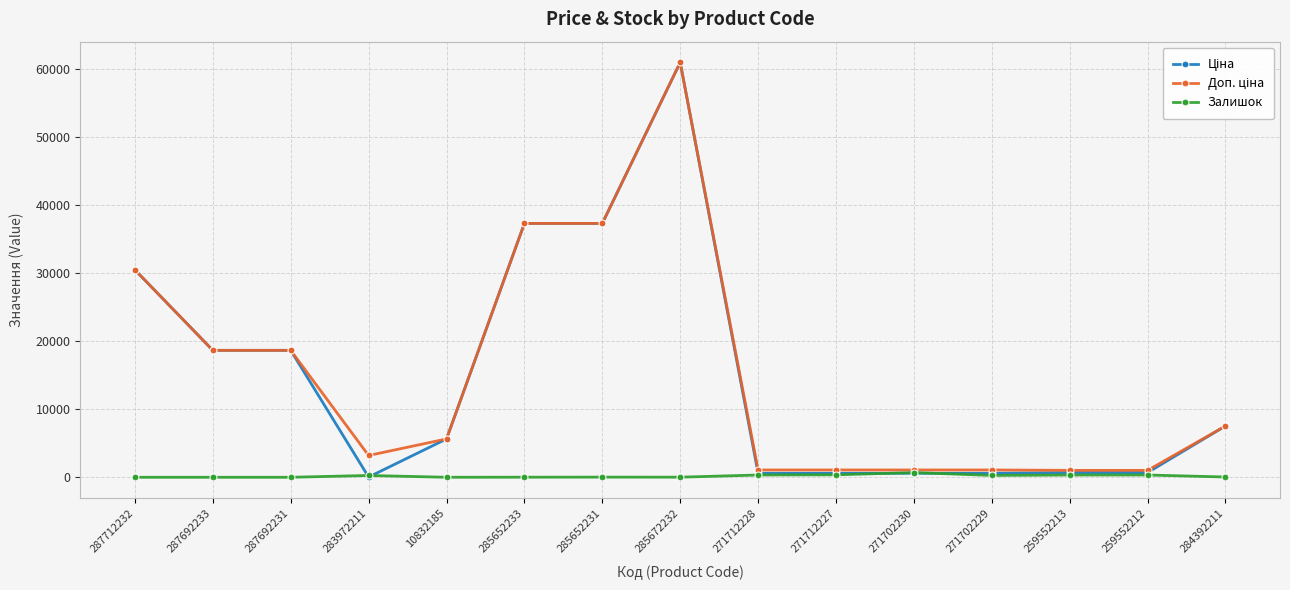

At which category is the sum across all series the highest?

285672232